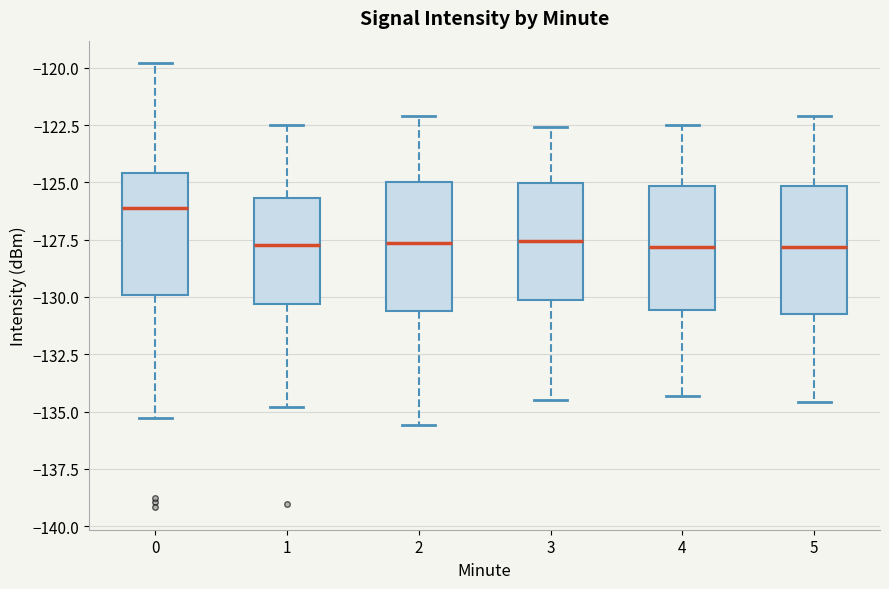

Where is the upper edge of the box at x = 5 on the y-axis? The values are not printed on the chart, so give them approximately, as read against the axis.

-125.0